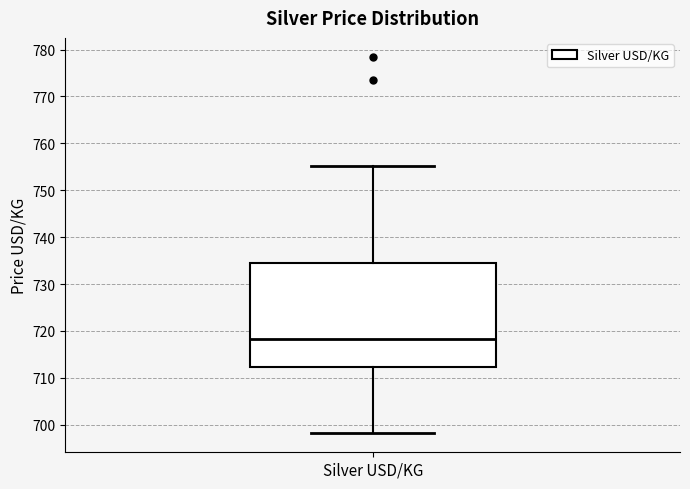

Where does the lower whisker of the box for Silver USD/KG end on the y-axis? The values are not printed on the chart, so give them approximately, as read against the axis.

698